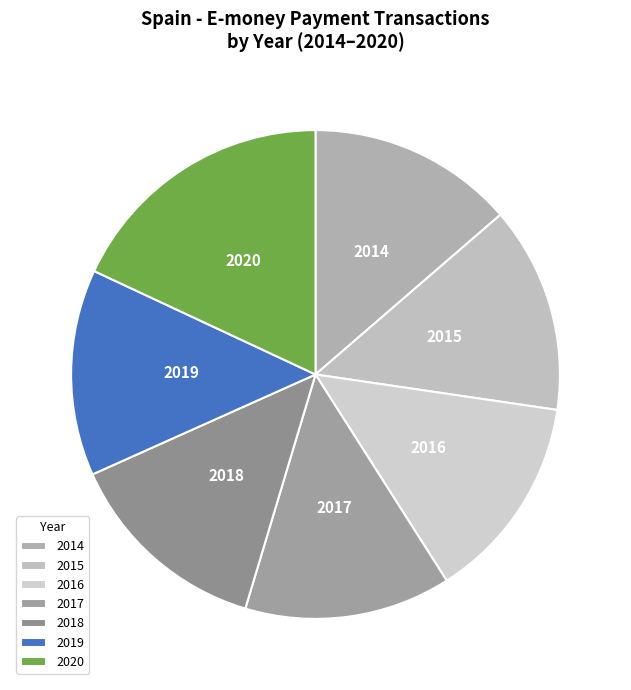

Which category has the biggest portion of the pie?

2020